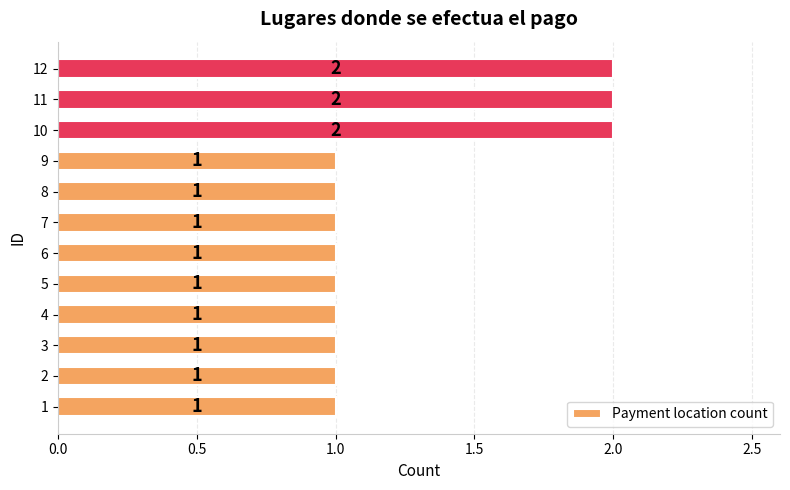

Does the chart contain any negative values?

No